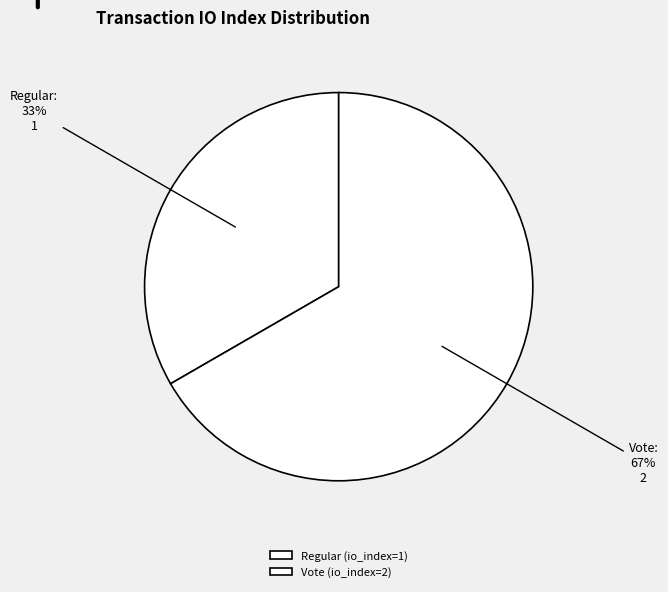

What is the change in value from Regular (io_index=1) to Vote (io_index=2)?

+1